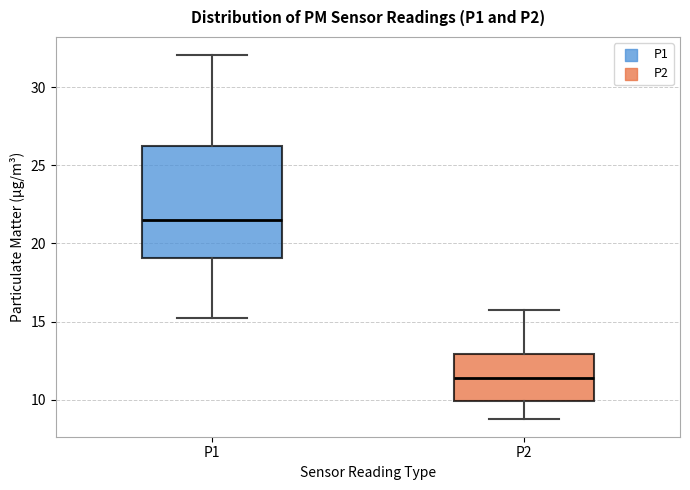

Reading left to right, transcribe this box plot: for each box, give where its median line is, the range the box spans, and where its two whiskers end, as read against the y-axis. The values are not printed on the chart, so give them approximately, as read against the axis.

P1: median 21.5, box 19.0 to 26.5, whiskers 15.5 to 32.0
P2: median 11.5, box 10.0 to 13.0, whiskers 9.0 to 16.0